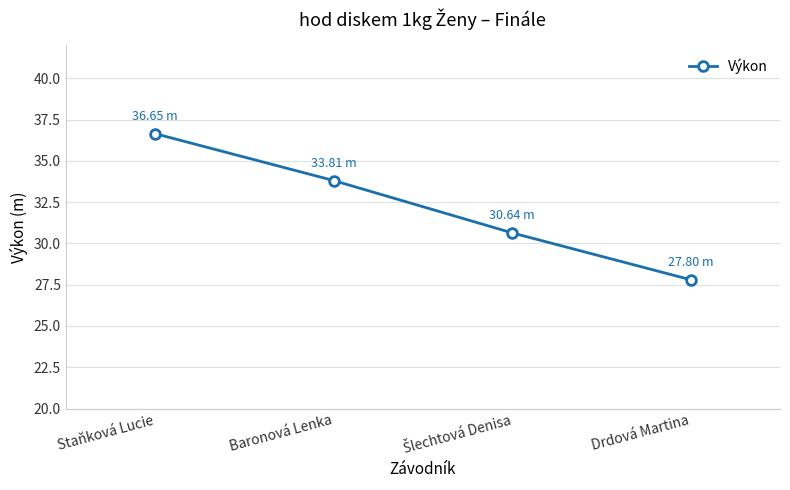

How many lines are shown in the chart?

1